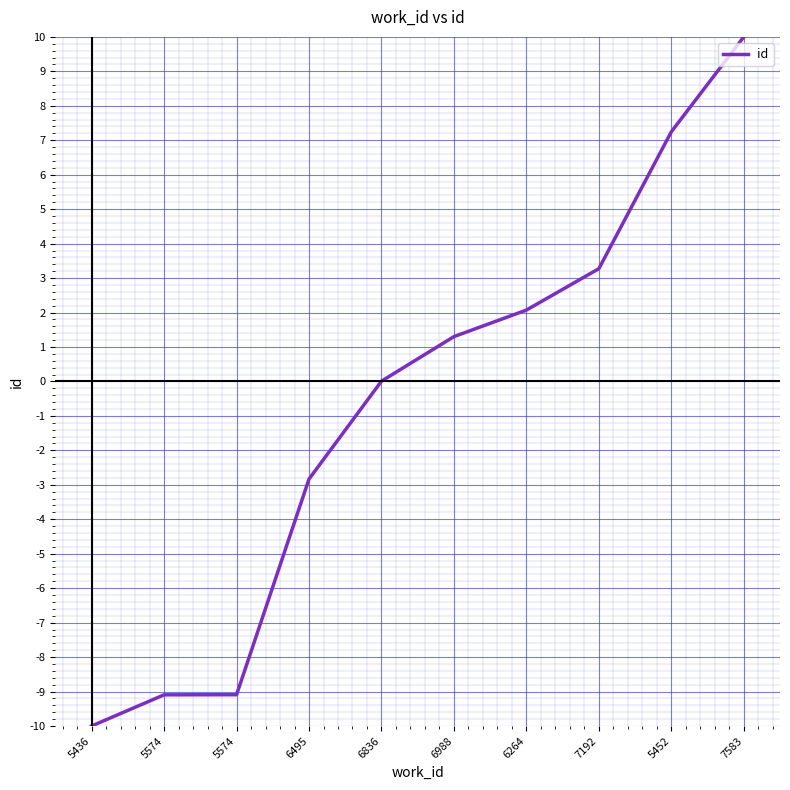

What is the average value?

-0.7